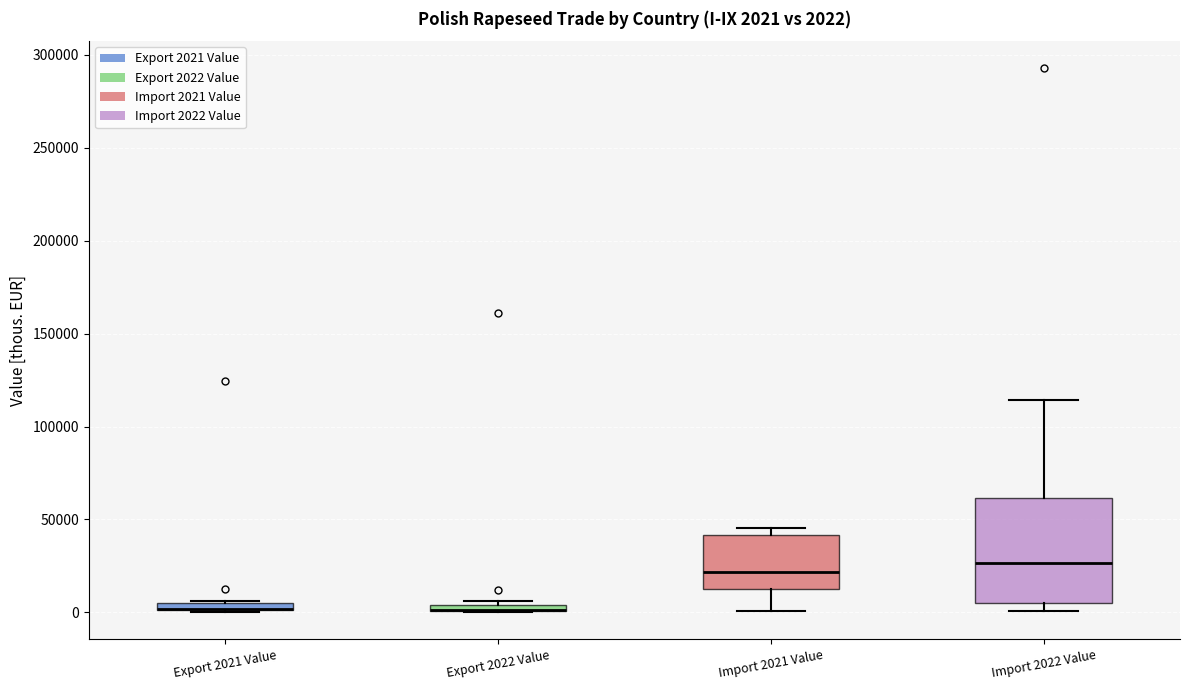

Which box is the tallest, from its lower edge to its upper edge?

Import 2022 Value